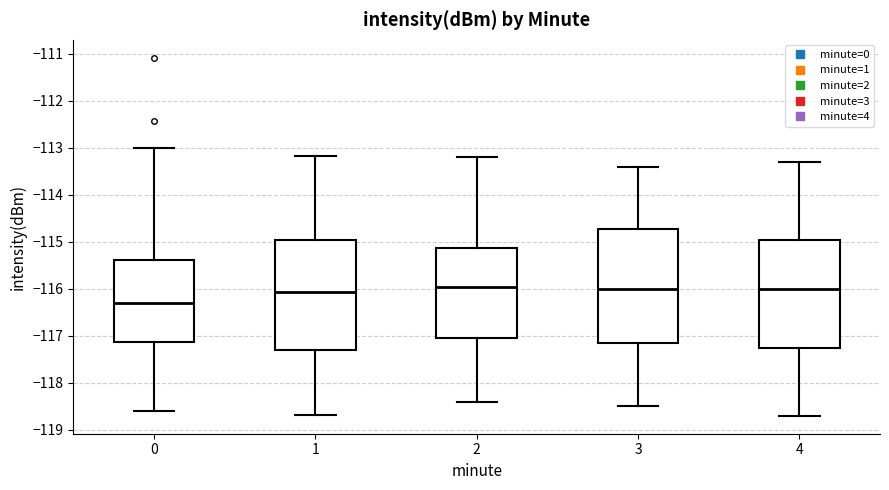

Which box has the lowest median line?

0